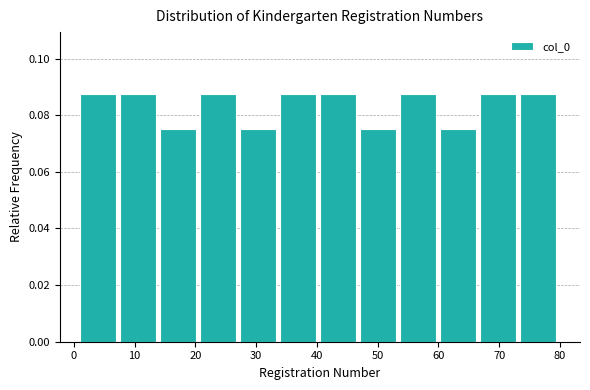

Reading left to right, list every bar in this chart as the range it spans on the x-axis followed by its height. Neither the bar edges nor the heights are printed on the chart, so give them approximately, as read against the axes.

1 to 8: 0.088
8 to 14: 0.088
14 to 21: 0.076
21 to 27: 0.088
27 to 34: 0.076
34 to 41: 0.088
41 to 47: 0.088
47 to 54: 0.076
54 to 60: 0.088
60 to 67: 0.076
67 to 73: 0.088
73 to 80: 0.088